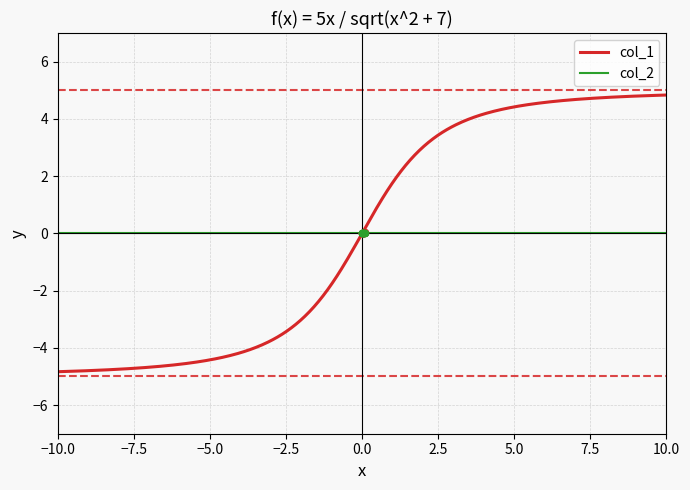

What is the lowest value of the col_1 series?

-4.8